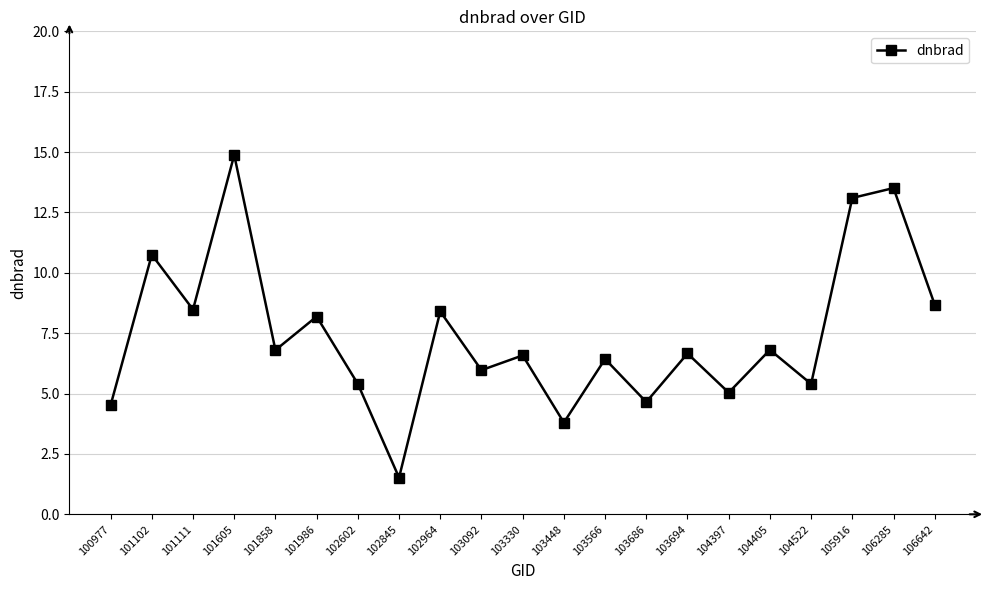

What is the approximate value at 103694?

6.7